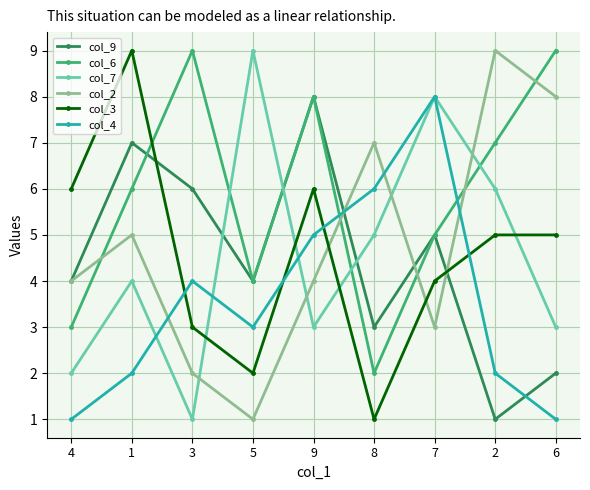

What is the minimum value for col_4?

1